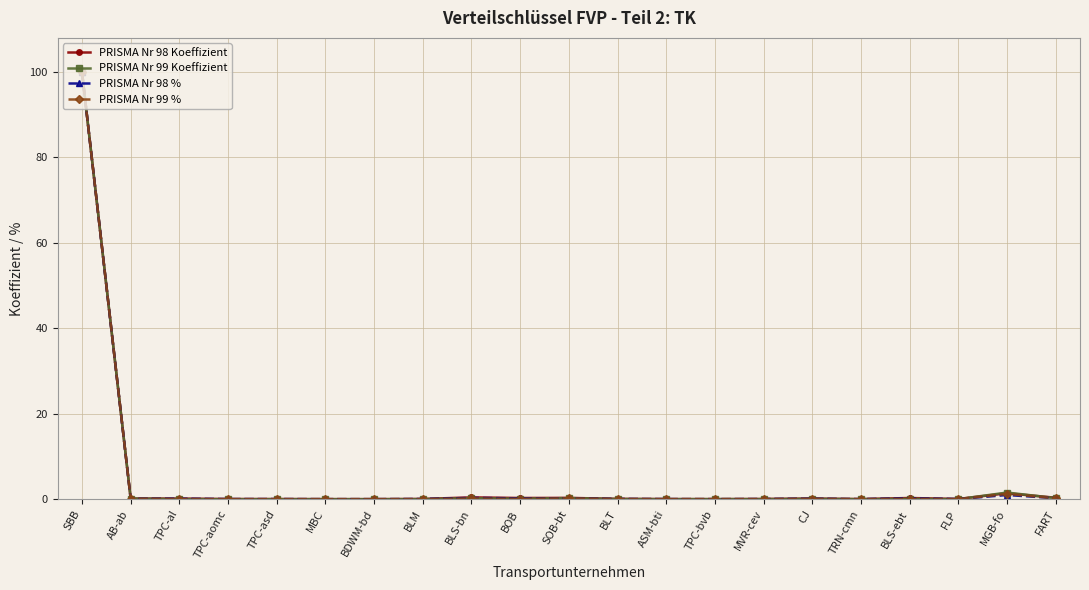

What is the total value across all series at BLS-ebt?

0.6